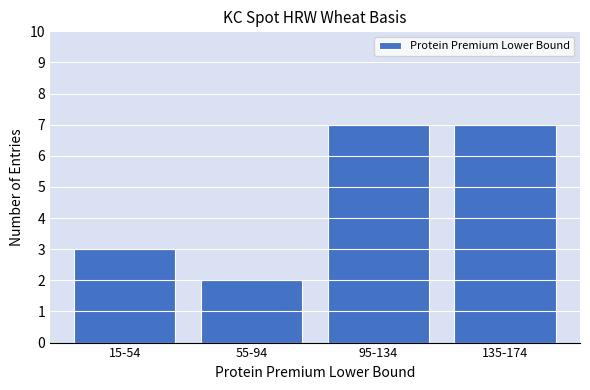

Reading right to left, extract all data points from this chart.

7	7	2	3